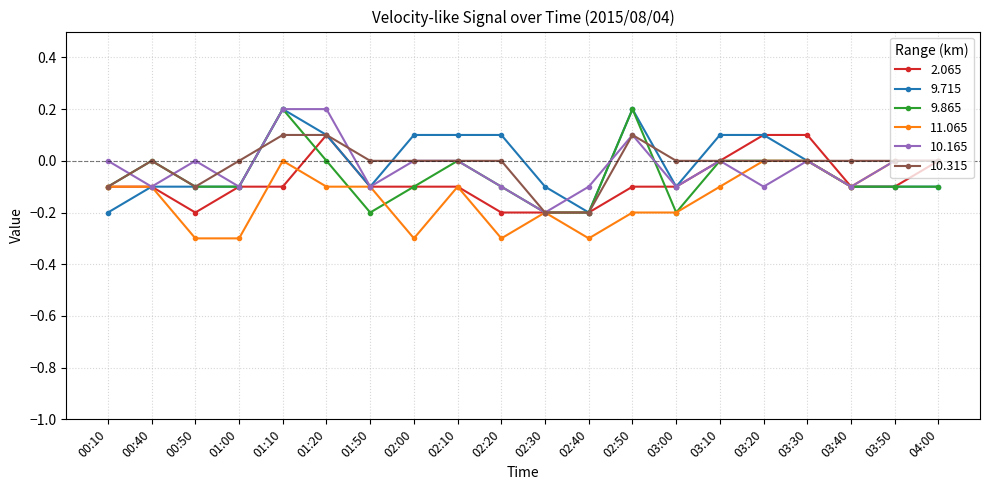

The value of 2.065 at 01:20 is 0.1. True or false?

True